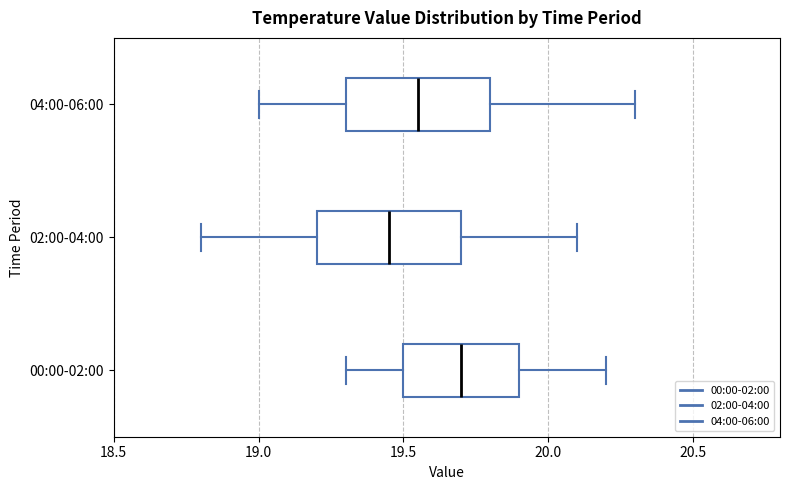

Reading bottom to top, transcribe this box plot: for each box, give where its median line is, the range the box spans, and where its two whiskers end, as read against the x-axis. The values are not printed on the chart, so give them approximately, as read against the axis.

00:00-02:00: median 19.70, box 19.50 to 19.90, whiskers 19.30 to 20.20
02:00-04:00: median 19.45, box 19.20 to 19.70, whiskers 18.80 to 20.10
04:00-06:00: median 19.55, box 19.30 to 19.80, whiskers 19.00 to 20.30